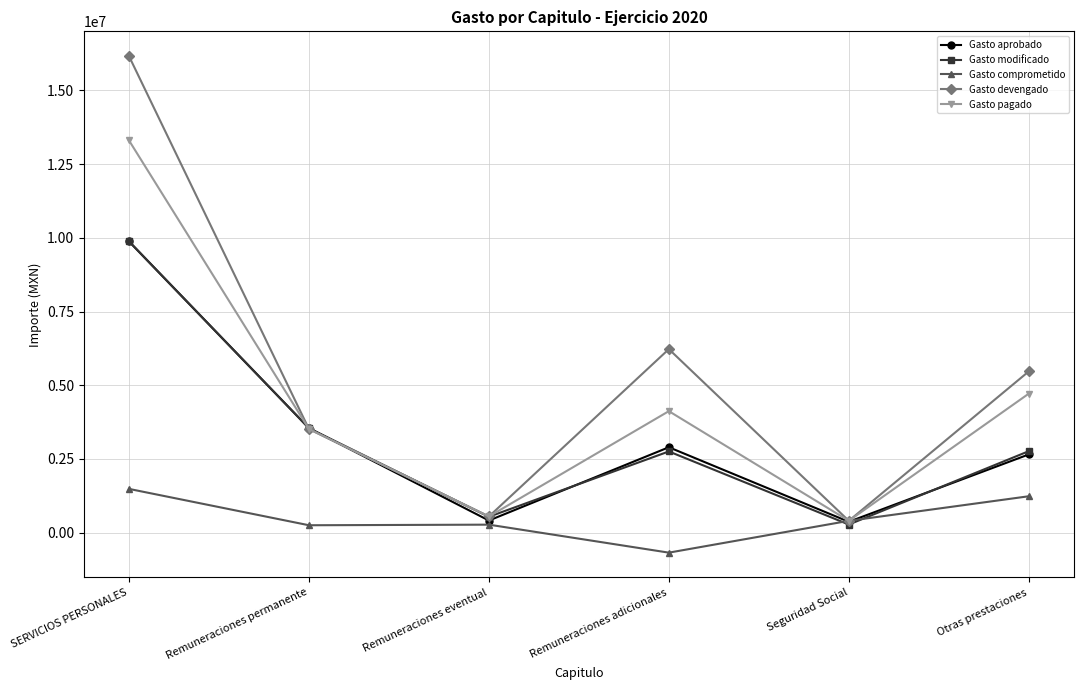

How many interior local peaks does the Gasto pagado series have?

1